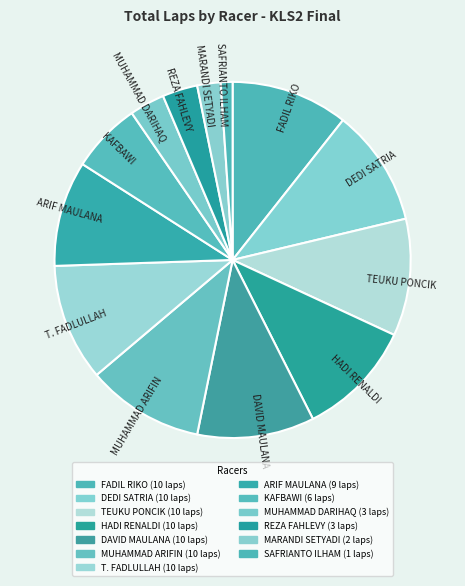

Between REZA FAHLEVY and TEUKU PONCIK, which is larger?

TEUKU PONCIK